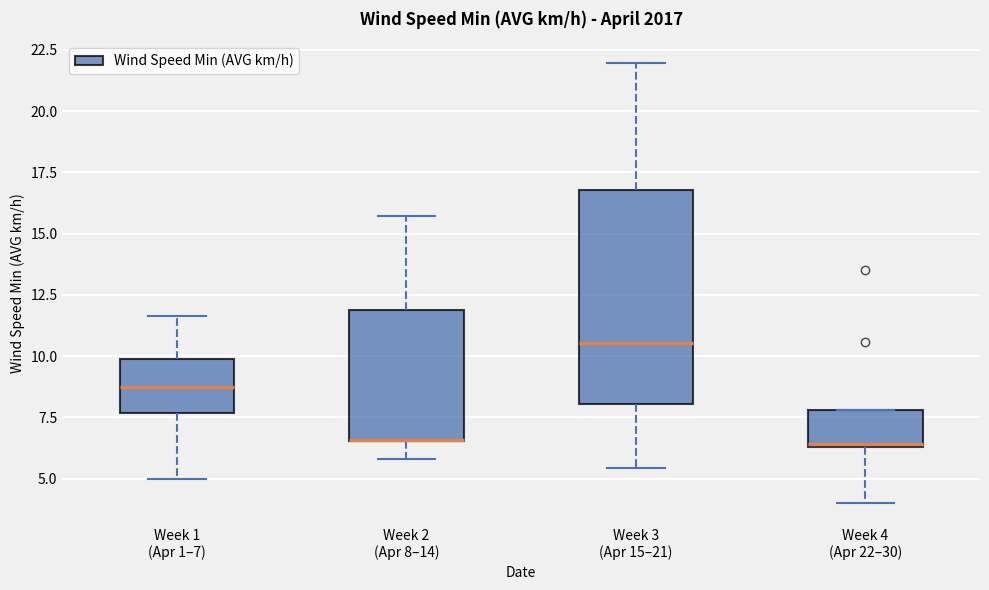

Which box is the tallest, from its lower edge to its upper edge?

Week 3 (Apr 15–21)